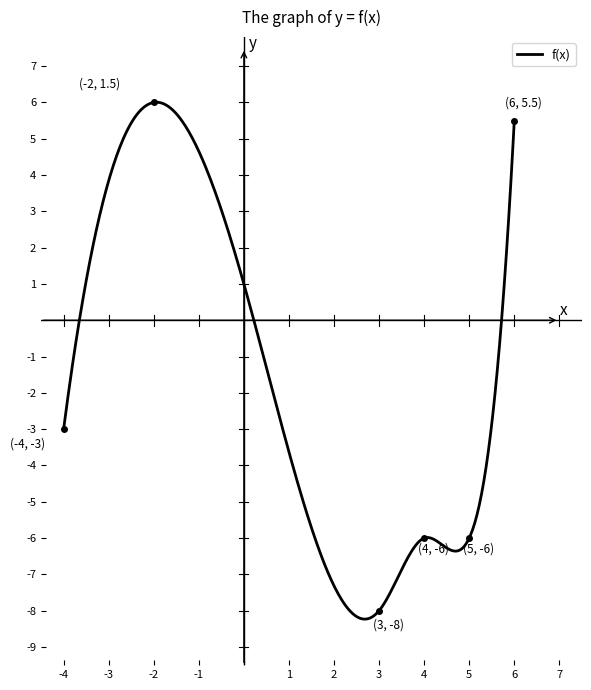

What is the smallest value displayed?

-8.2